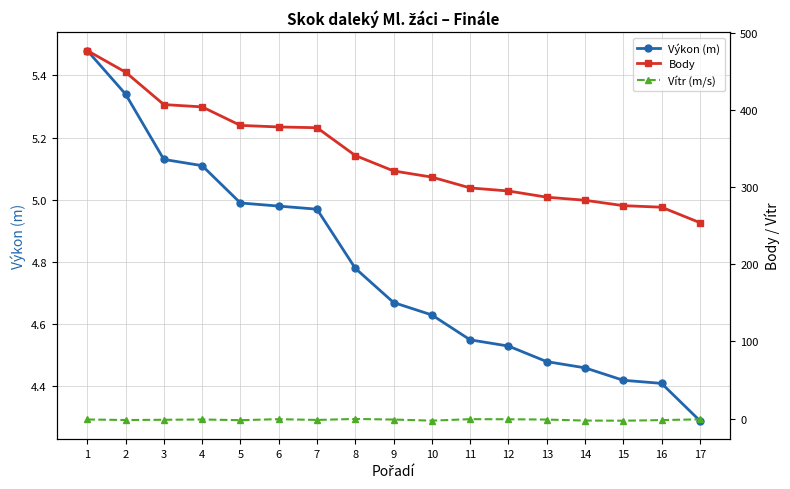

At which category is the sum across all series the highest?

1